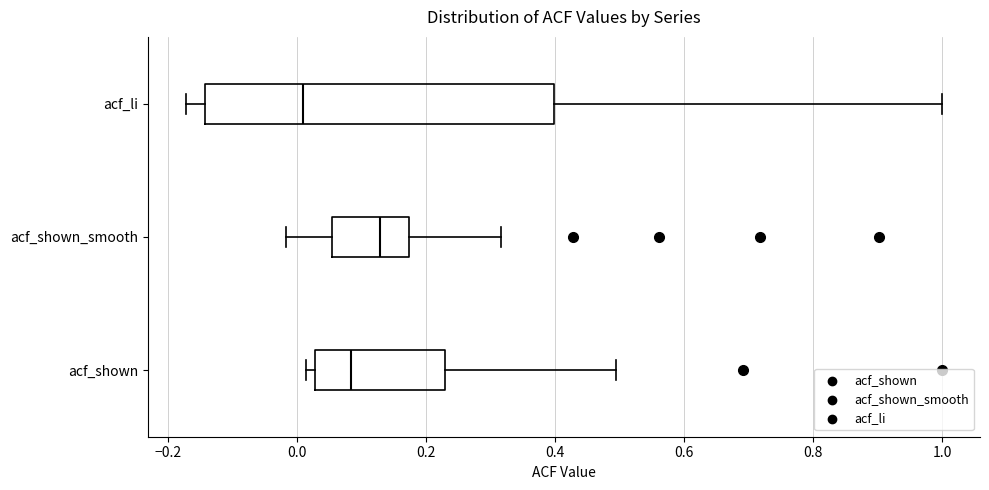

Reading bottom to top, transcribe this box plot: for each box, give where its median line is, the range the box spans, and where its two whiskers end, as read against the x-axis. The values are not printed on the chart, so give them approximately, as read against the axis.

acf_shown: median 0.08, box 0.02 to 0.22, whiskers 0.02 (just left of the box's left edge) to 0.50
acf_shown_smooth: median 0.12, box 0.06 to 0.18, whiskers -0.02 to 0.32
acf_li: median 0.00, box -0.14 to 0.40, whiskers -0.18 to 1.00